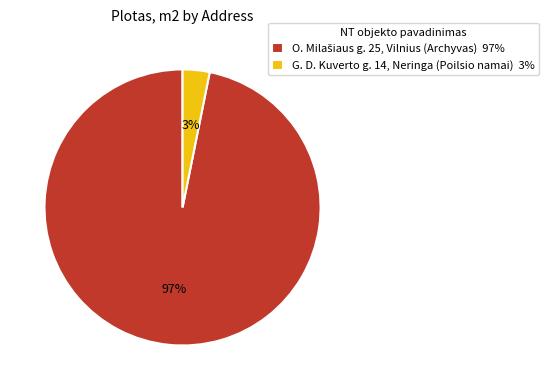

To the nearest percent, what is the average slice percentage?

50%